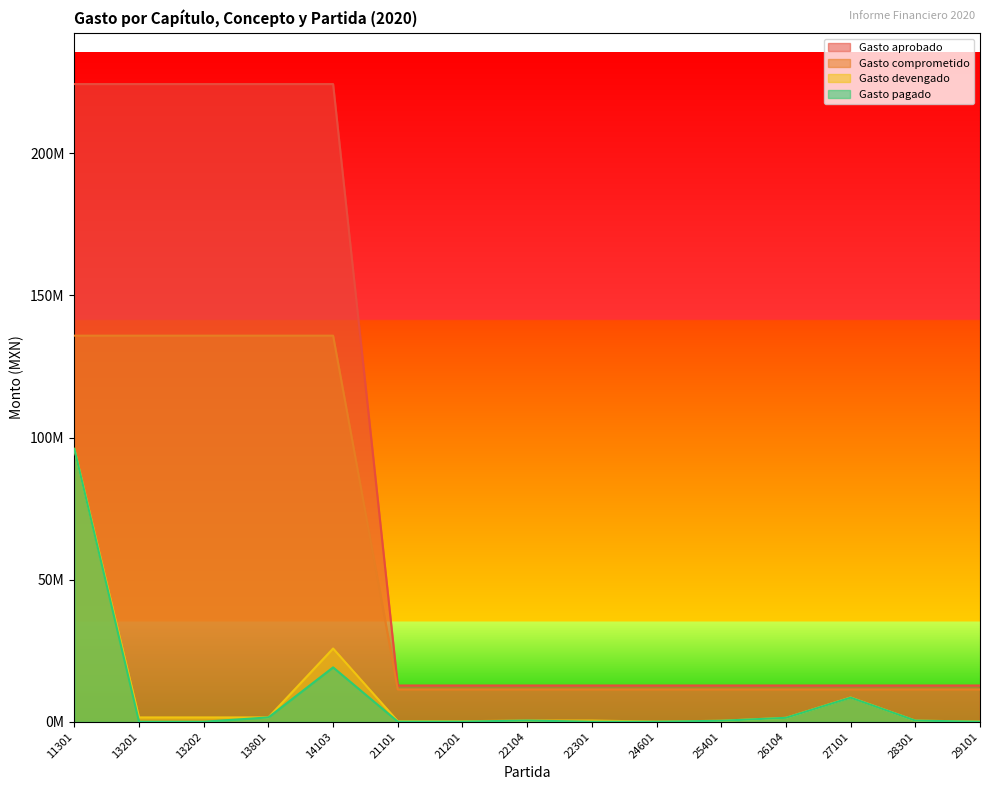

Count the number of categories in the chart.

15